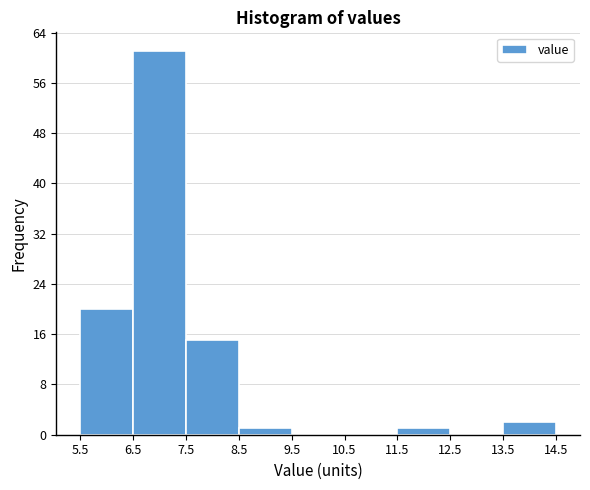

Over which range of the x-axis is the bar tallest?

6.5 to 7.5